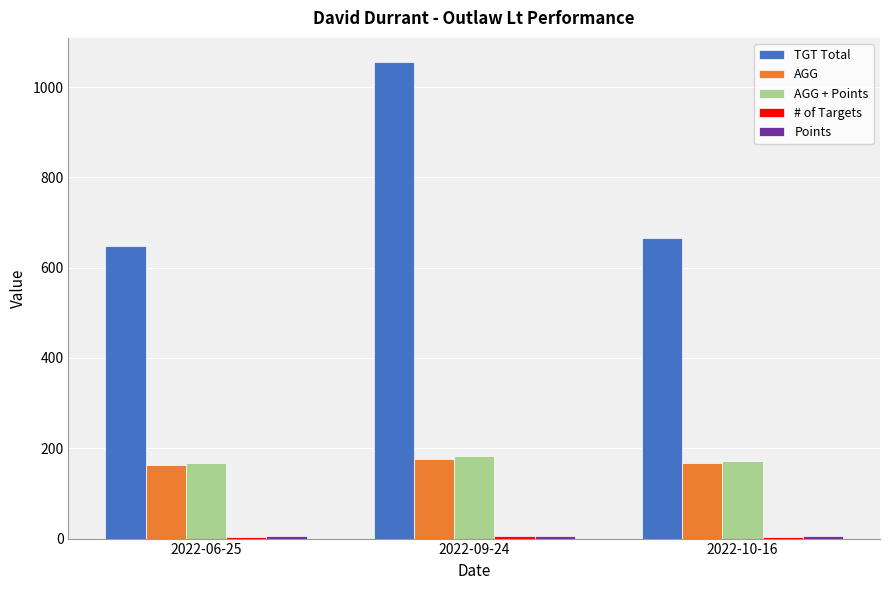

What is the minimum value shown in the chart?

4.0